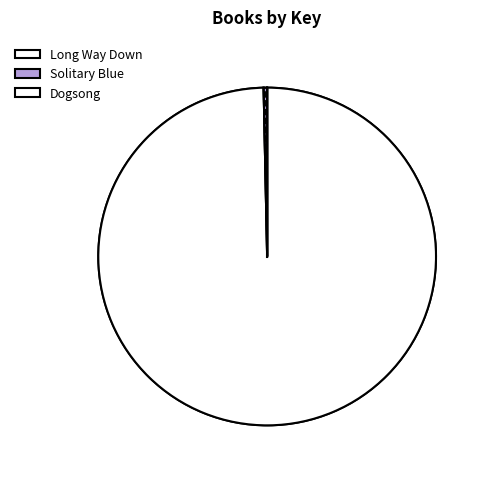

What portion of the pie excludes Dogsong?

100.0%